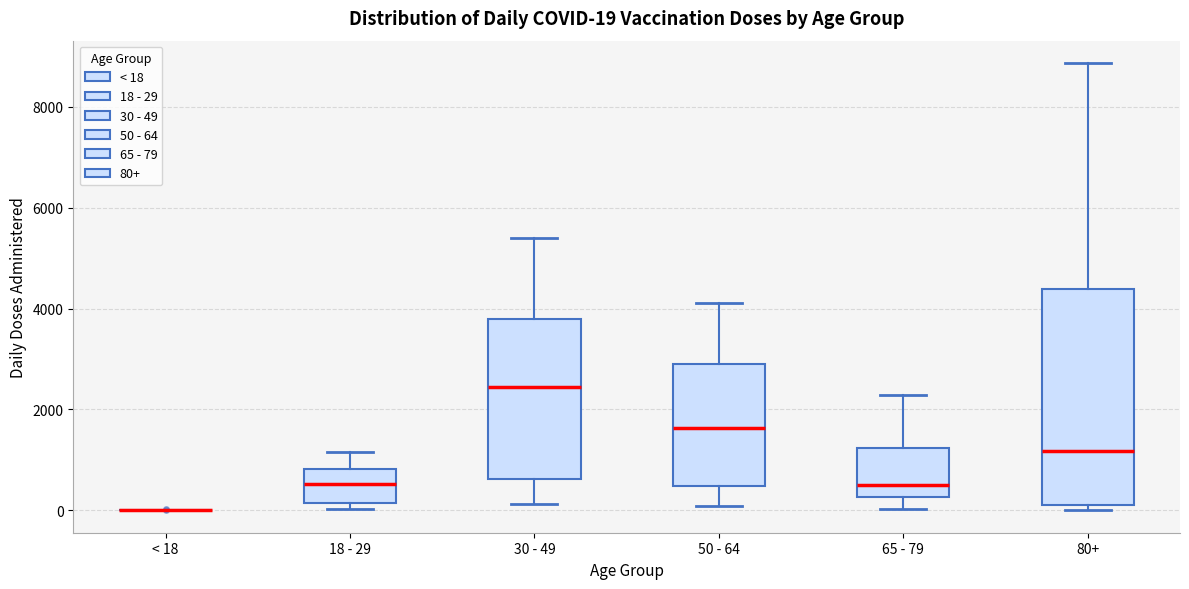

Which box is the tallest, from its lower edge to its upper edge?

80+